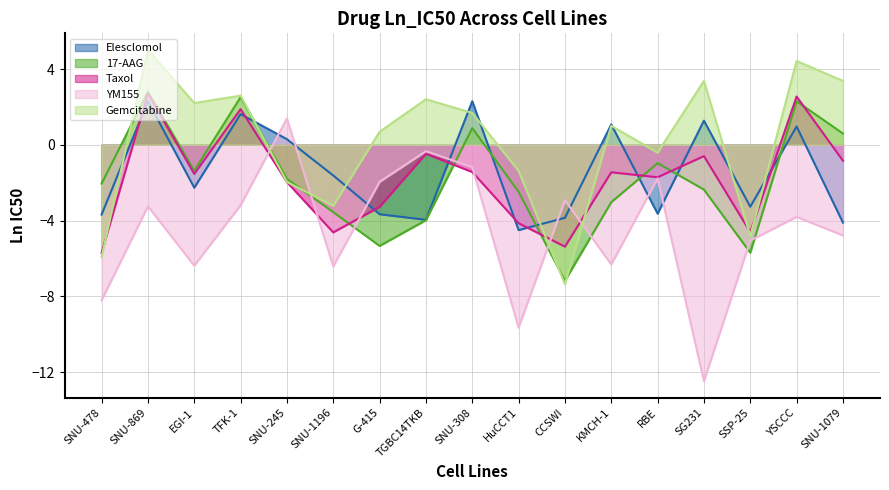

What are all the series names shown in the legend?

Elesclomol, 17-AAG, Taxol, YM155, Gemcitabine